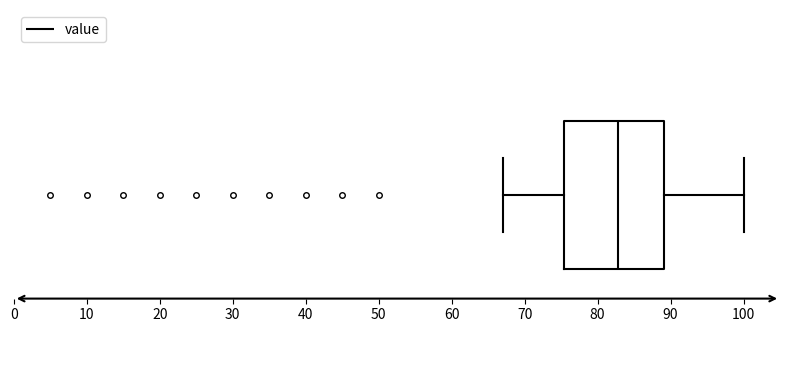

Read this box plot against the x-axis: the position of the median line, the range covered by the box, and the ends of both whiskers. The values are not printed on the chart, so give them approximately, as read against the axis.

median 83, box 75 to 89, whiskers 67 to 100